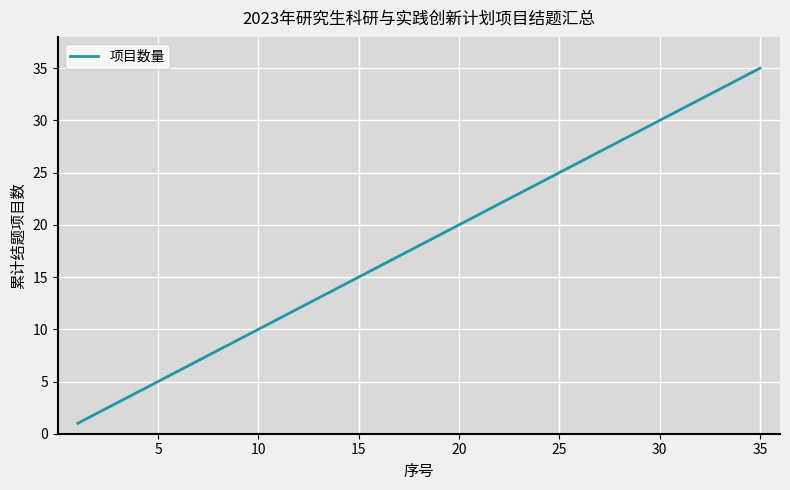

What is the difference between the maximum and minimum values?

34